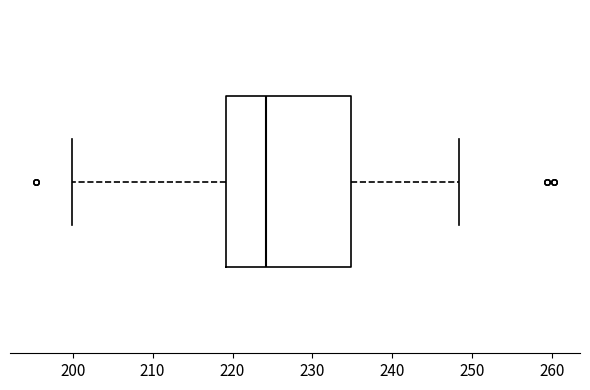

Transcribe this box plot: give where the median line is, the range the box spans, and where the two whiskers end, as read against the x-axis. The values are not printed on the chart, so give them approximately, as read against the axis.

median 224, box 219 to 235, whiskers 200 to 248